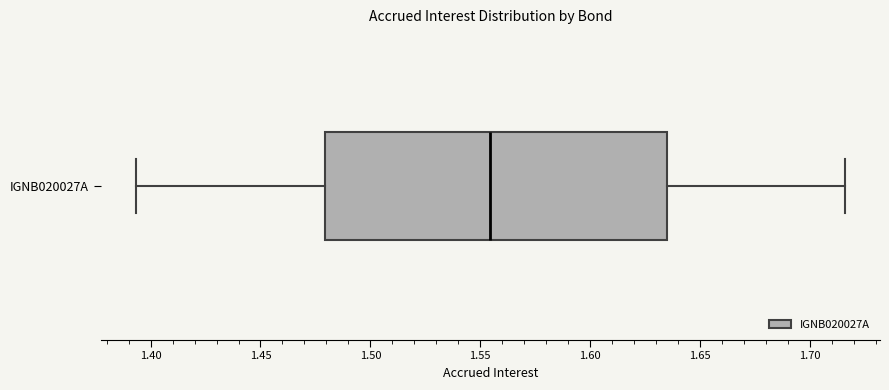

Read this box plot against the x-axis: the position of the median line, the range covered by the box, and the ends of both whiskers. The values are not printed on the chart, so give them approximately, as read against the axis.

median 1.555, box 1.480 to 1.635, whiskers 1.395 to 1.715